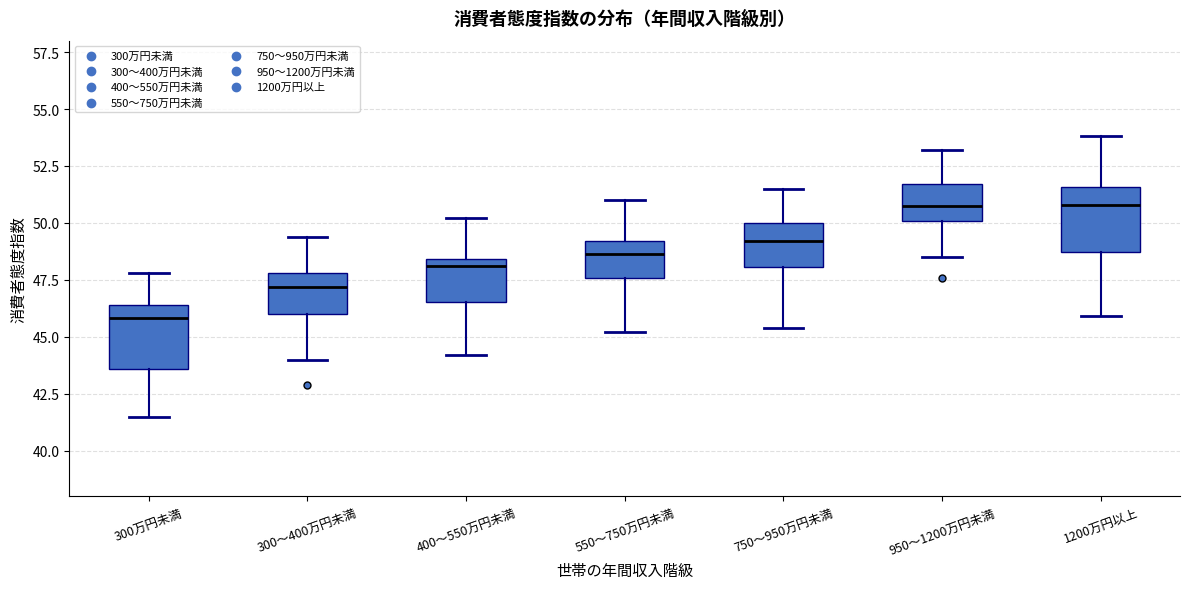

Reading left to right, transcribe this box plot: for each box, give where its median line is, the range the box spans, and where its two whiskers end, as read against the y-axis. The values are not printed on the chart, so give them approximately, as read against the axis.

300万円未満: median 46.0, box 43.5 to 46.5, whiskers 41.5 to 48.0
300～400万円未満: median 47.0, box 46.0 to 48.0, whiskers 44.0 to 49.5
400～550万円未満: median 48.0, box 46.5 to 48.5, whiskers 44.0 to 50.0
550～750万円未満: median 48.5, box 47.5 to 49.0, whiskers 45.0 to 51.0
750～950万円未満: median 49.0, box 48.0 to 50.0, whiskers 45.5 to 51.5
950～1200万円未満: median 51.0, box 50.0 to 51.5, whiskers 48.5 to 53.0
1200万円以上: median 51.0, box 48.5 to 51.5, whiskers 46.0 to 54.0